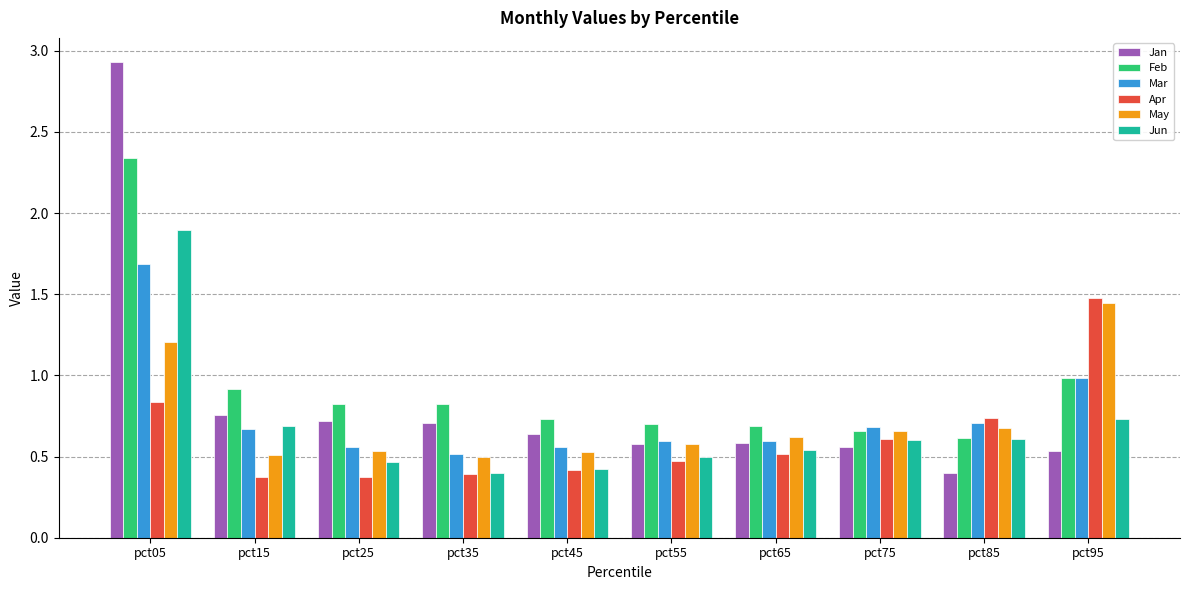

How many series are shown in this chart?

6